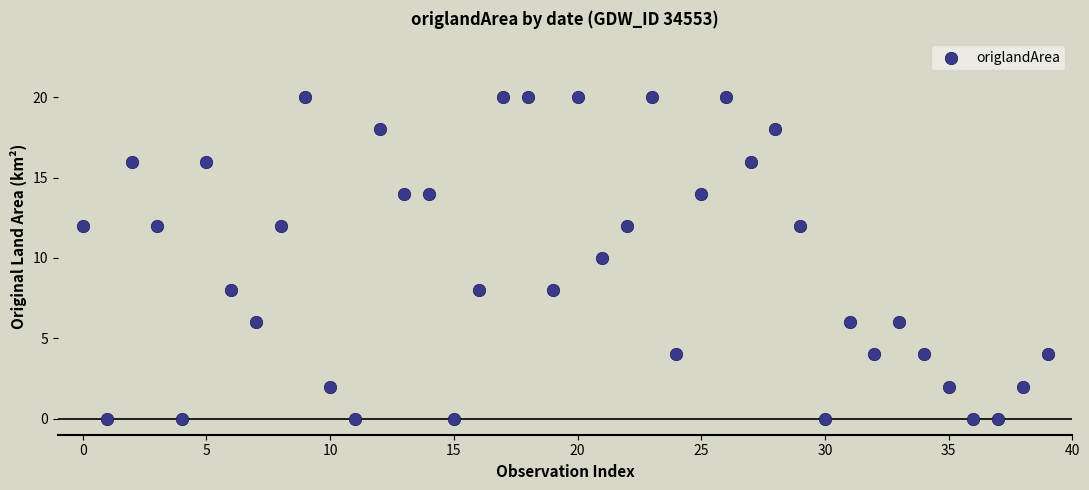

What is the range of Y values (max minus min)?

20